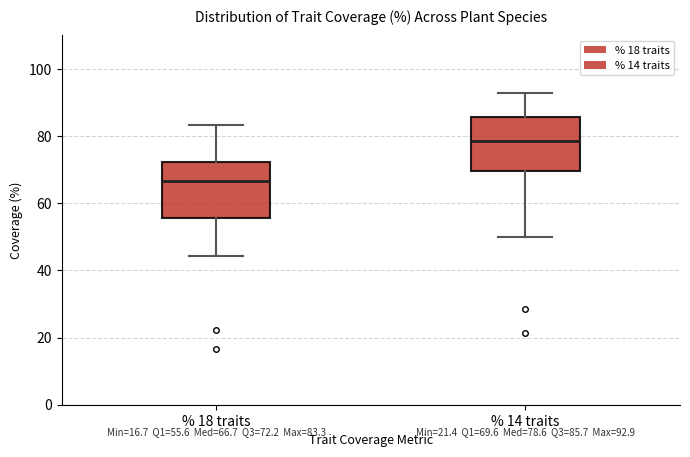

Which box's median line is the lowest?

% 18 traits